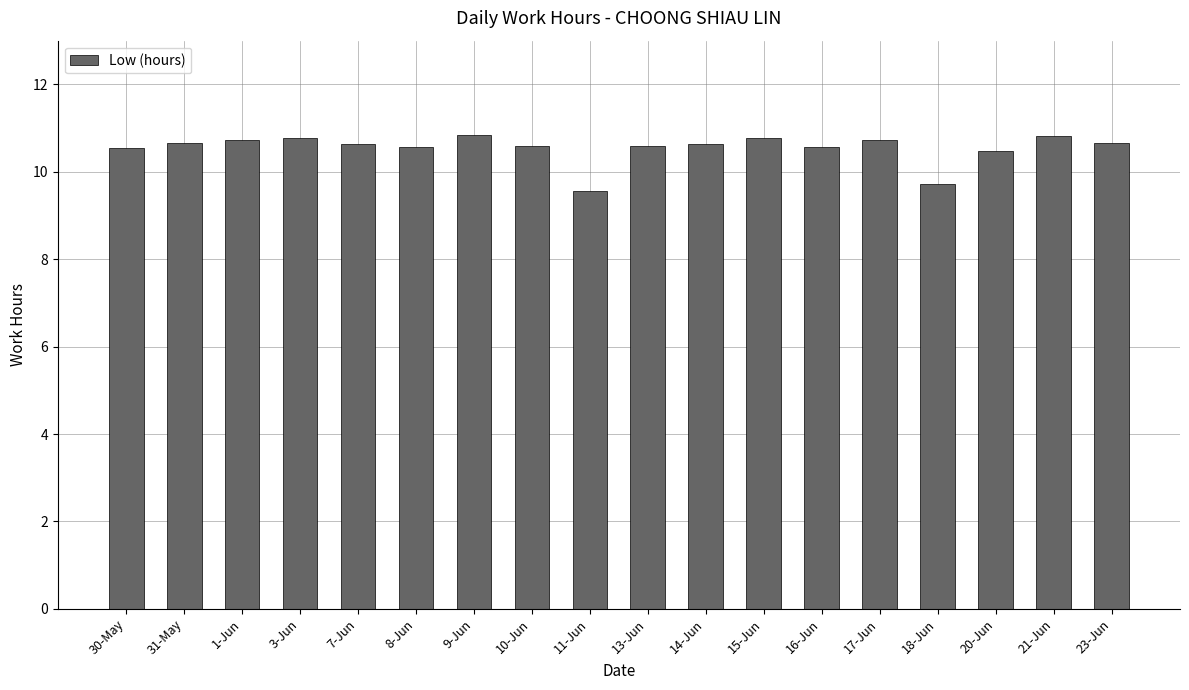

What is the minimum value shown in the chart?

9.6